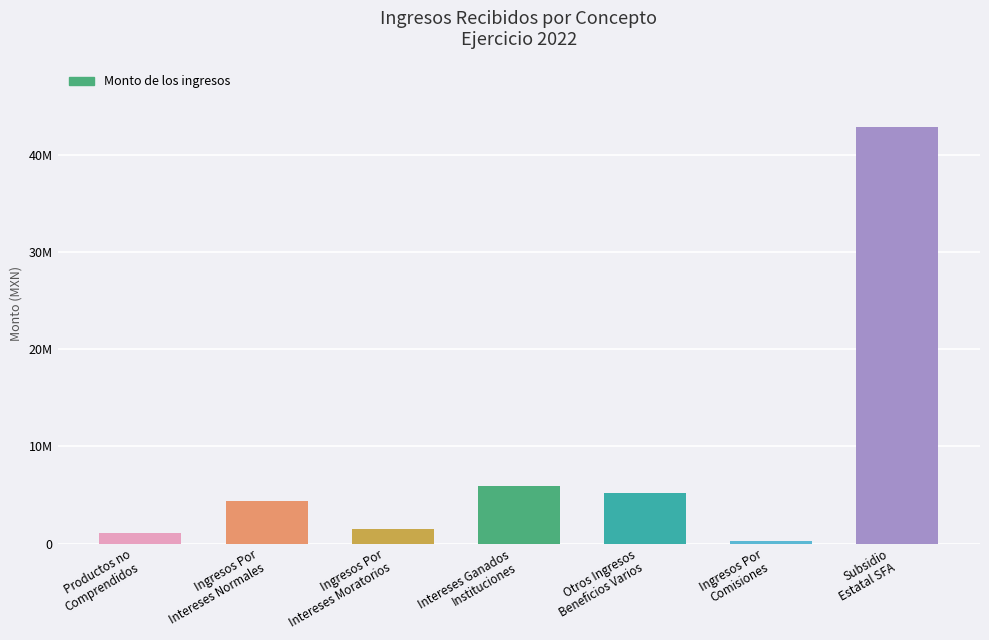

What is the ratio of the value at Otros Ingresos
Beneficios Varios to the value at Ingresos Por
Intereses Normales?

1.2